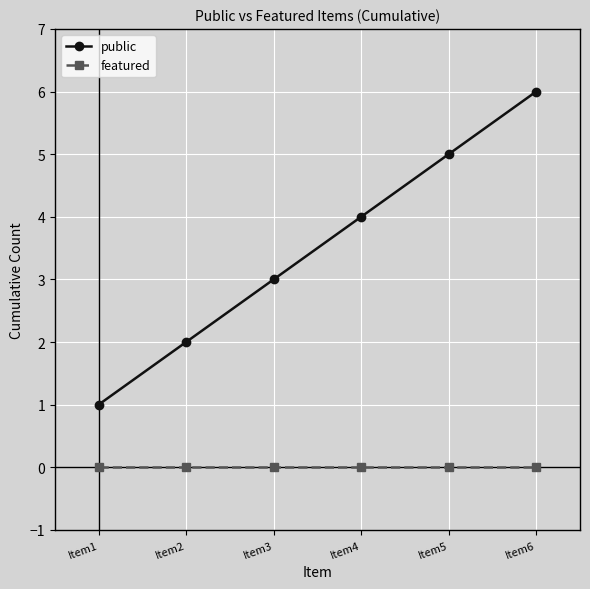

Which series has the largest range (max minus min)?

public